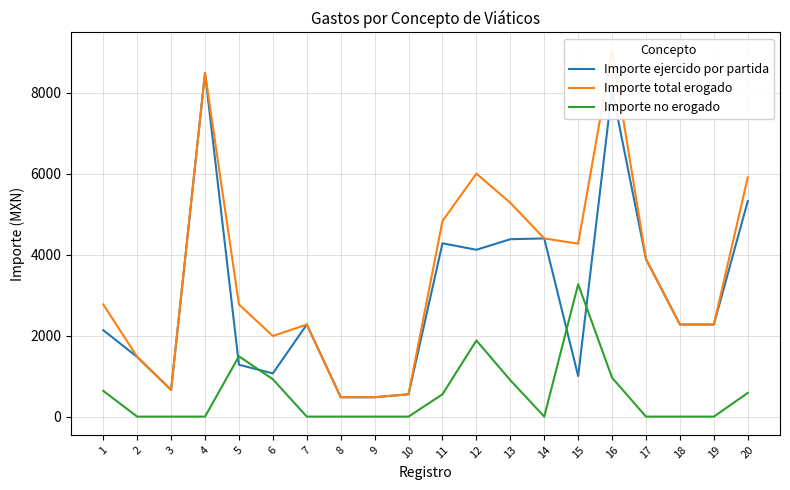

What is the sum of the Importe total erogado values at 13 and 9?

5759.0